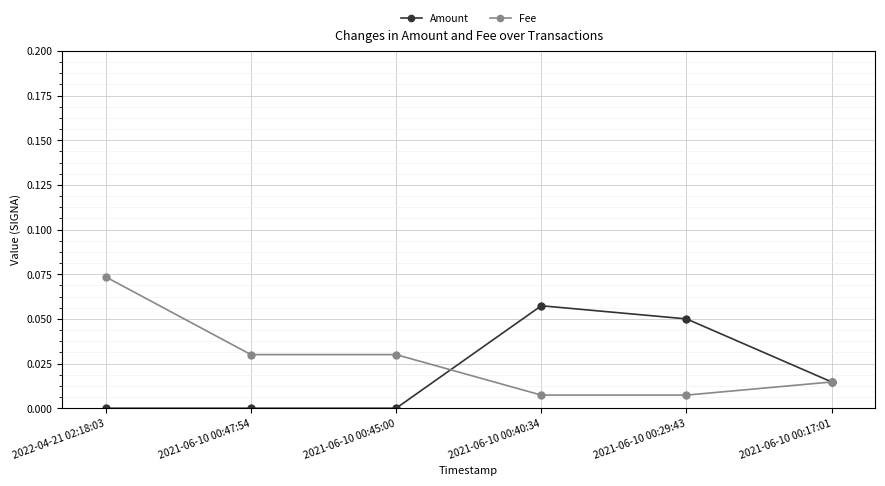

True or false: Fee has a value of 0.0 at 2021-06-10 00:45:00.

True